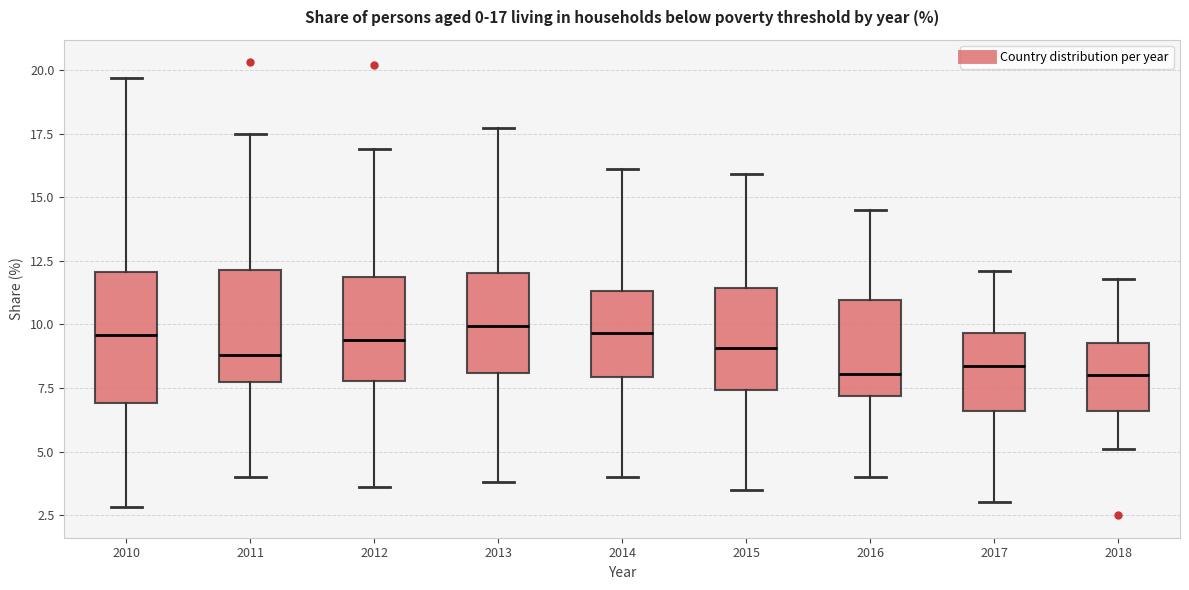

Comparing the boxes themselves (not the whiskers), which one is the tallest?

2010